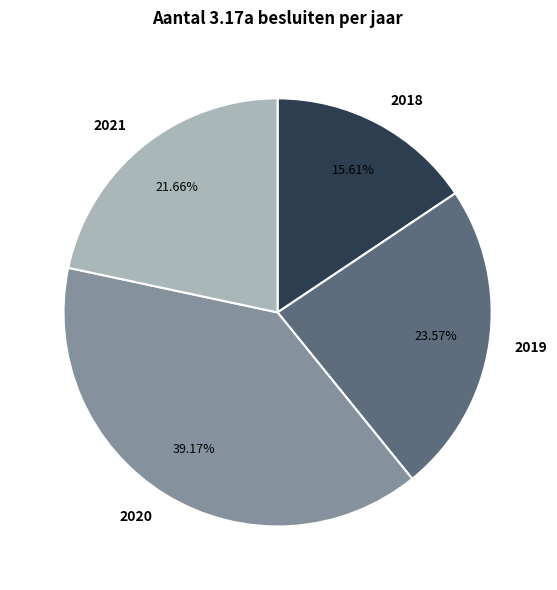

What is the largest slice in the pie chart?

2020